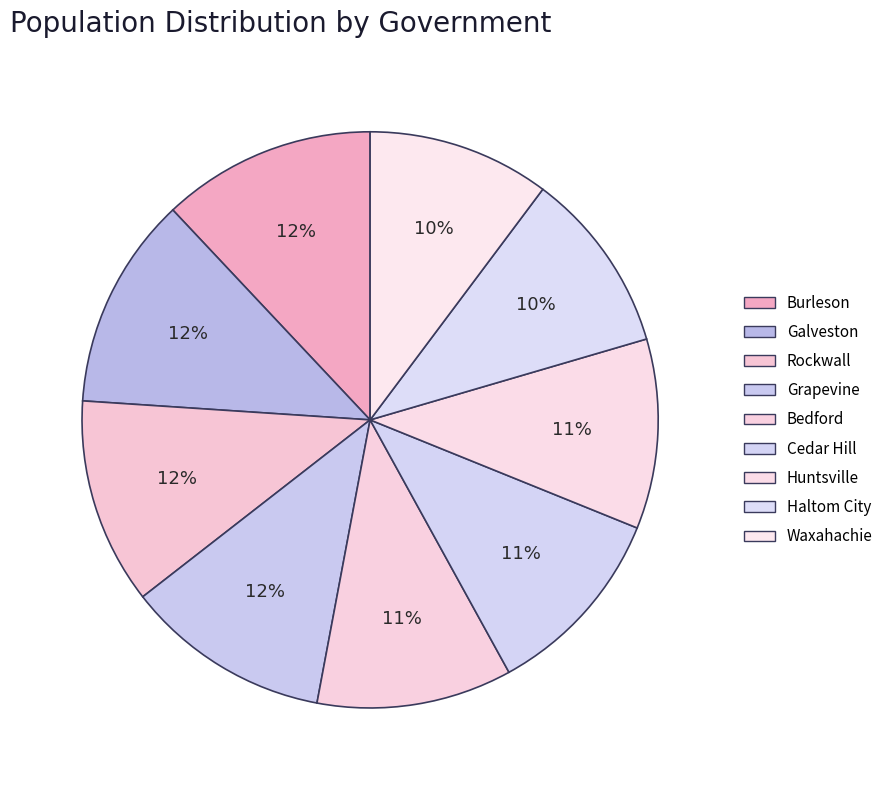

Is it true that Burleson is 1% of the pie?

False